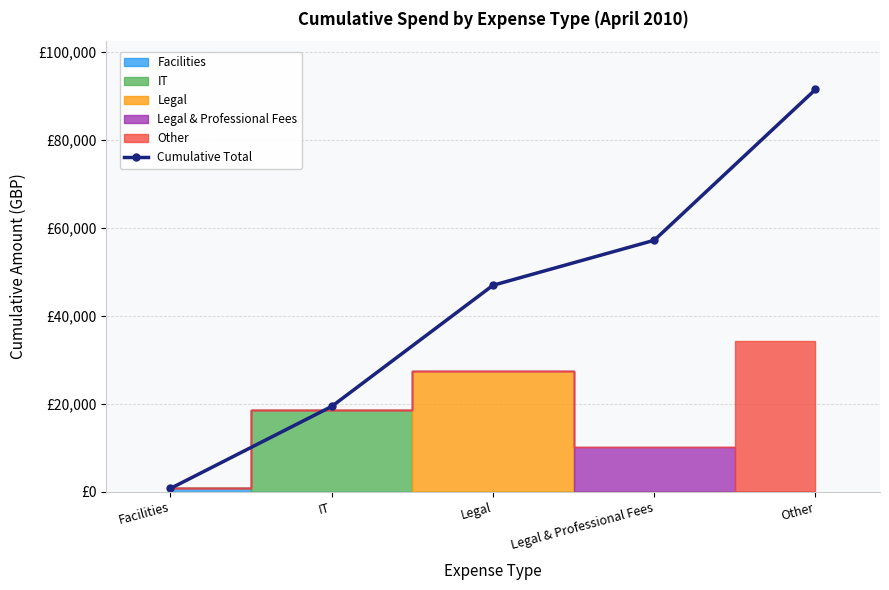

Which label corresponds to the largest value in the chart?

Other